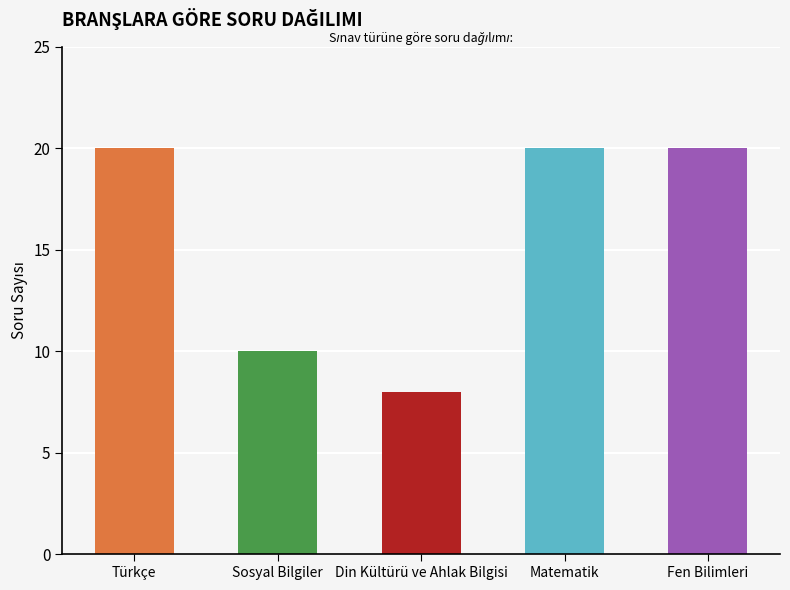

What is the change in value from Türkçe to Sosyal Bilgiler?

-10